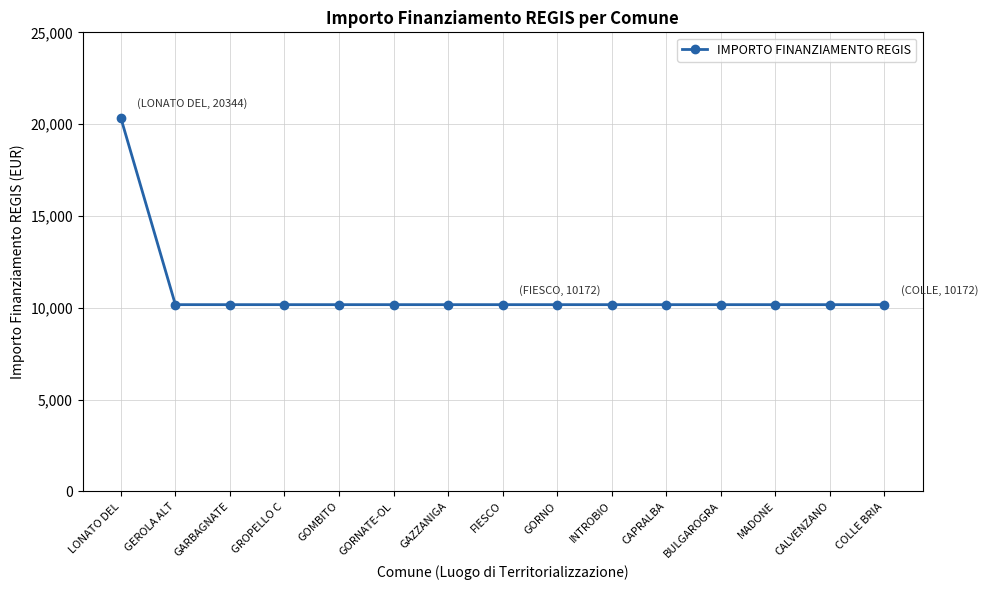

What is the value of the 4th point from the left?

10172